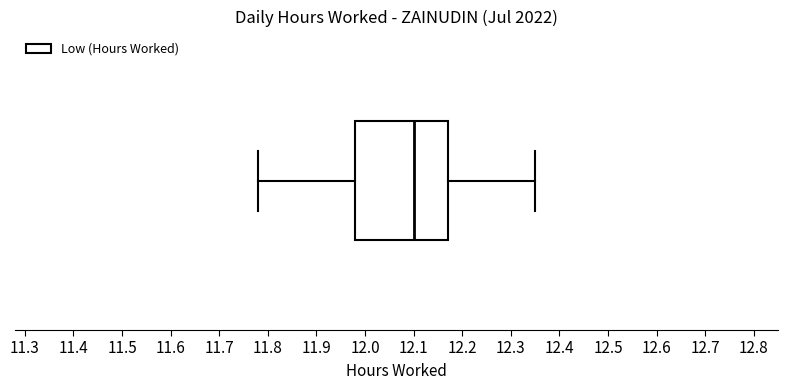

Transcribe this box plot: give where the median line is, the range the box spans, and where the two whiskers end, as read against the x-axis. The values are not printed on the chart, so give them approximately, as read against the axis.

median 12.10, box 11.98 to 12.17, whiskers 11.78 to 12.35